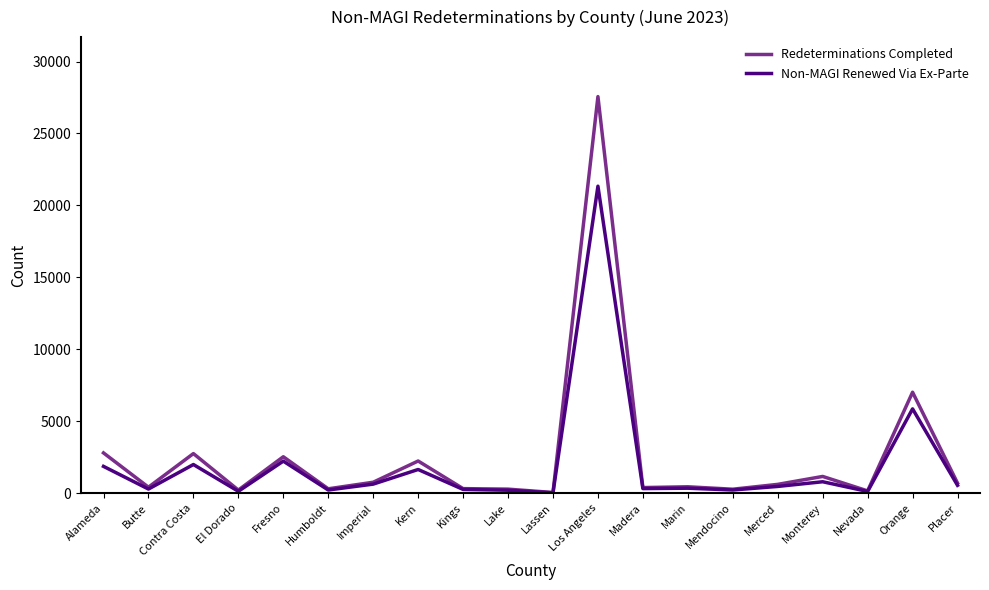

What is the average value of the Redeterminations Completed series?

2544